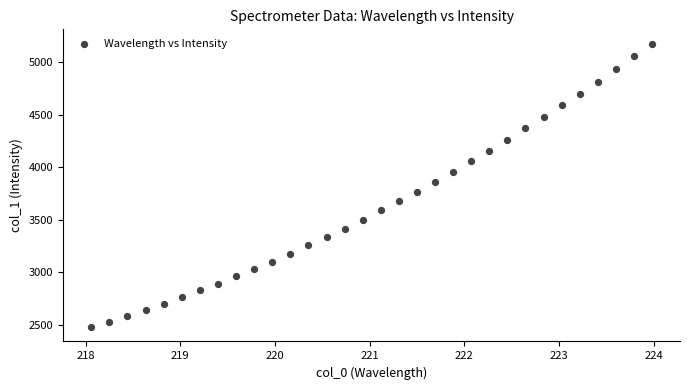

What is the range of X values (max minus min)?

5.9